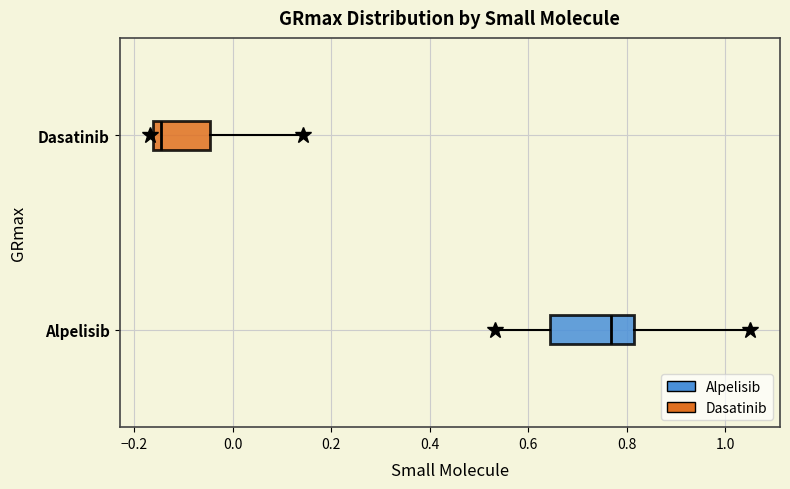

Comparing the boxes themselves (not the whiskers), which one is the widest?

Alpelisib